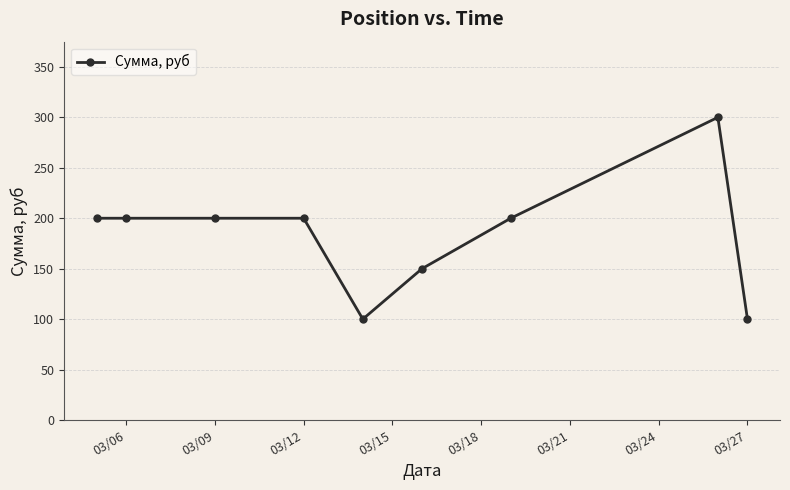

Does the chart have visible grid lines?

Yes